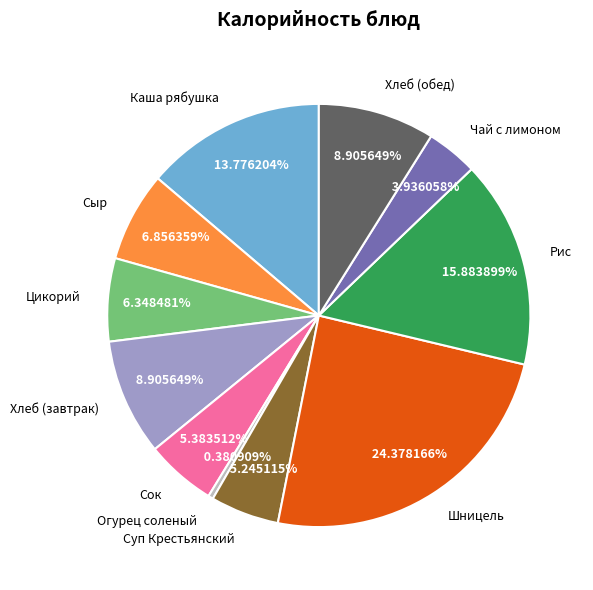

What is the largest slice in the pie chart?

Шницель